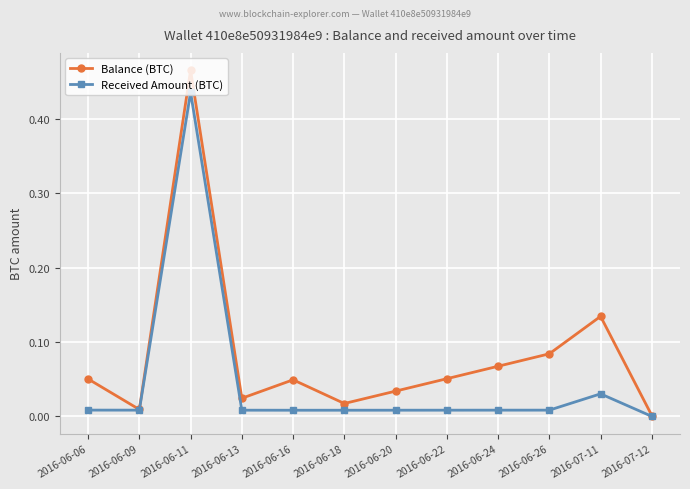

Between 2016-06-24 and 2016-07-12, which series saw the biggest shift?

Balance (BTC)